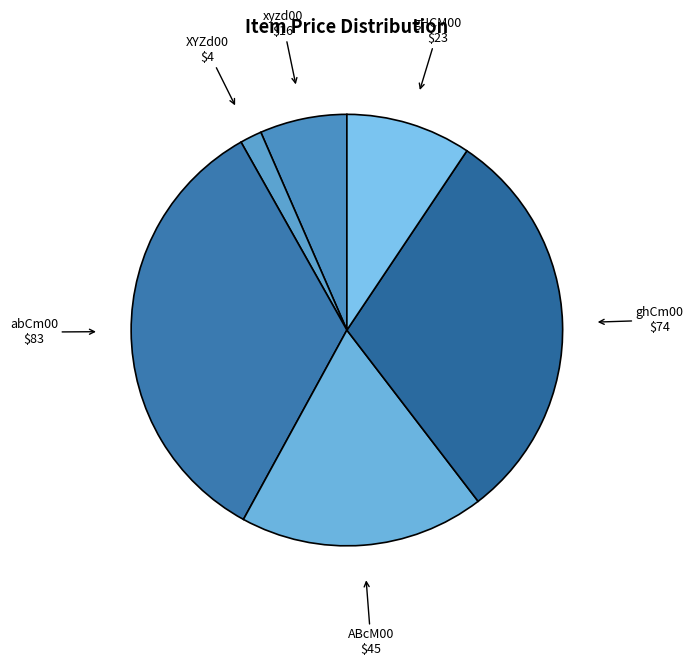

Does any single category account for the majority?

No